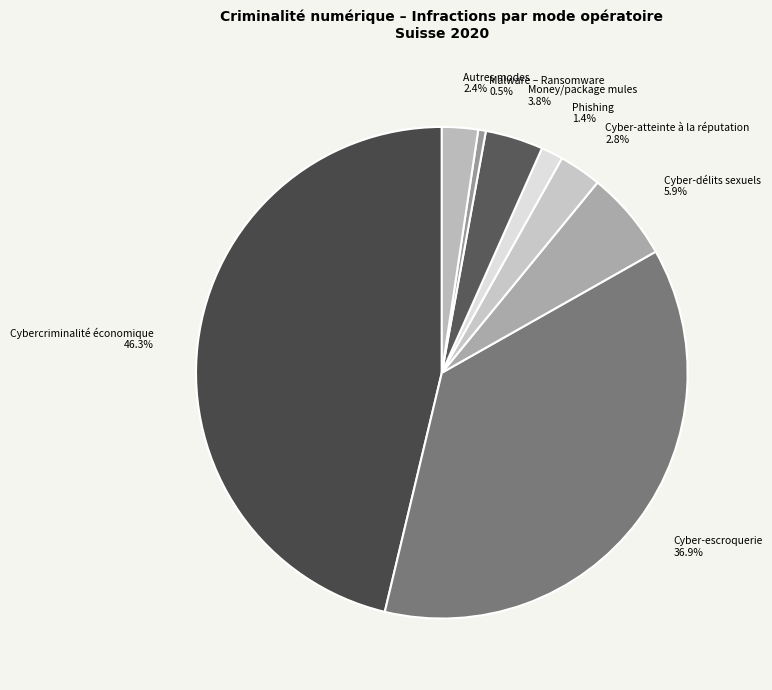

Is Malware – Ransomware the majority of the pie?

No